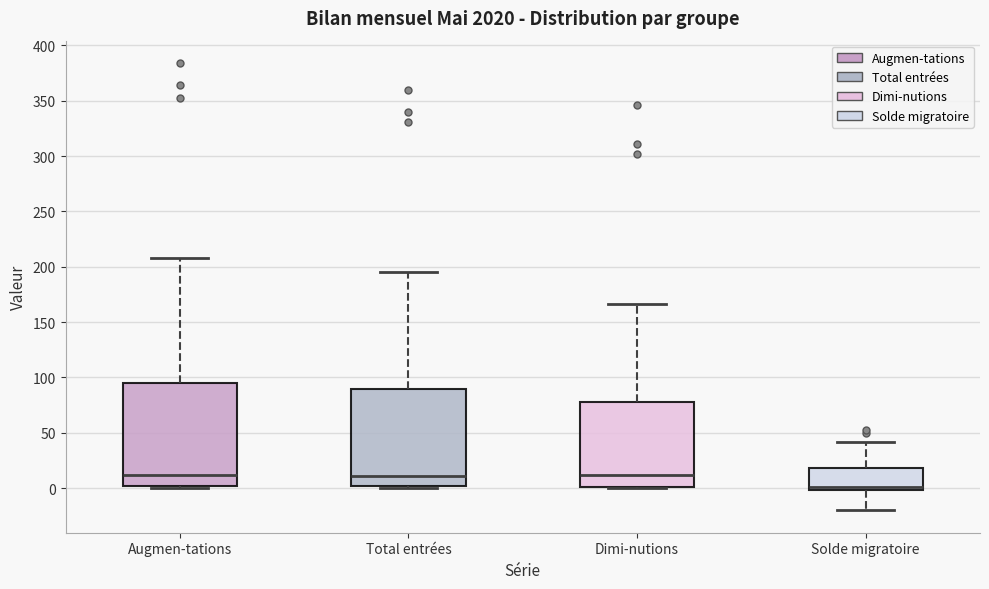

Comparing the boxes themselves (not the whiskers), which one is the tallest?

Augmen-tations